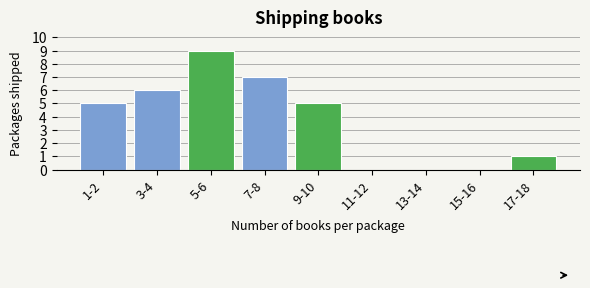

Reading right to left, transcribe all the data shown in this chart.

17-18=1	15-16=0	13-14=0	11-12=0	9-10=5	7-8=7	5-6=9	3-4=6	1-2=5